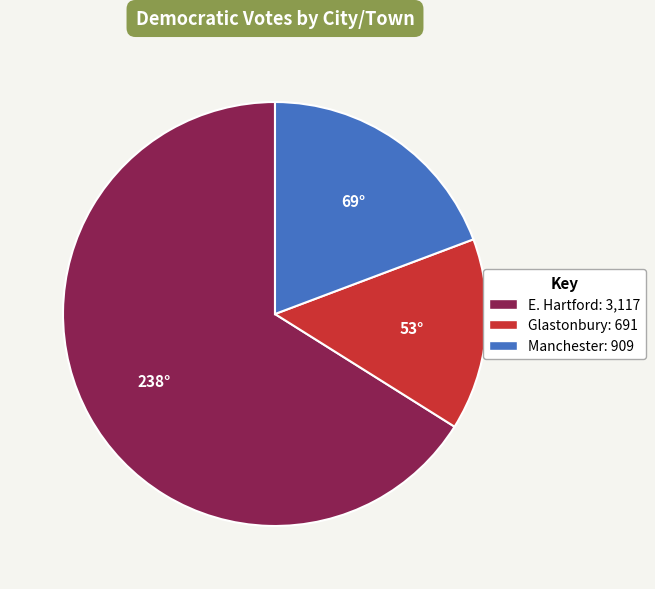

Is it true that Manchester is 19% of the pie?

True